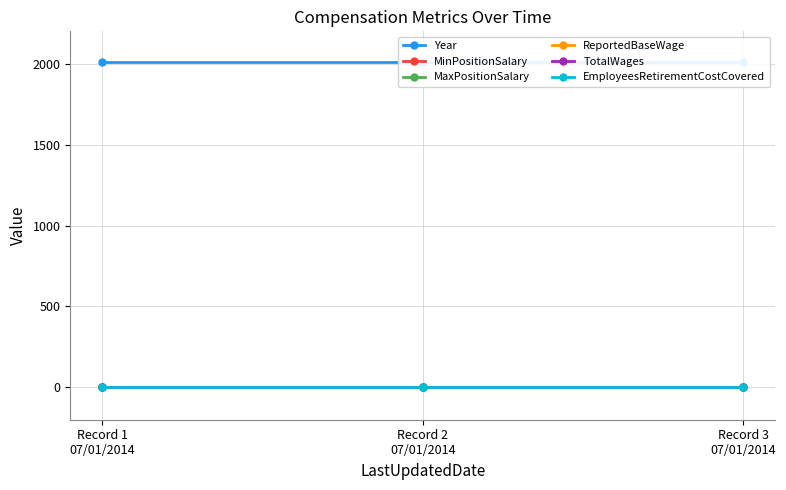

What is the label of the 3rd point from the right?

Record 1
07/01/2014